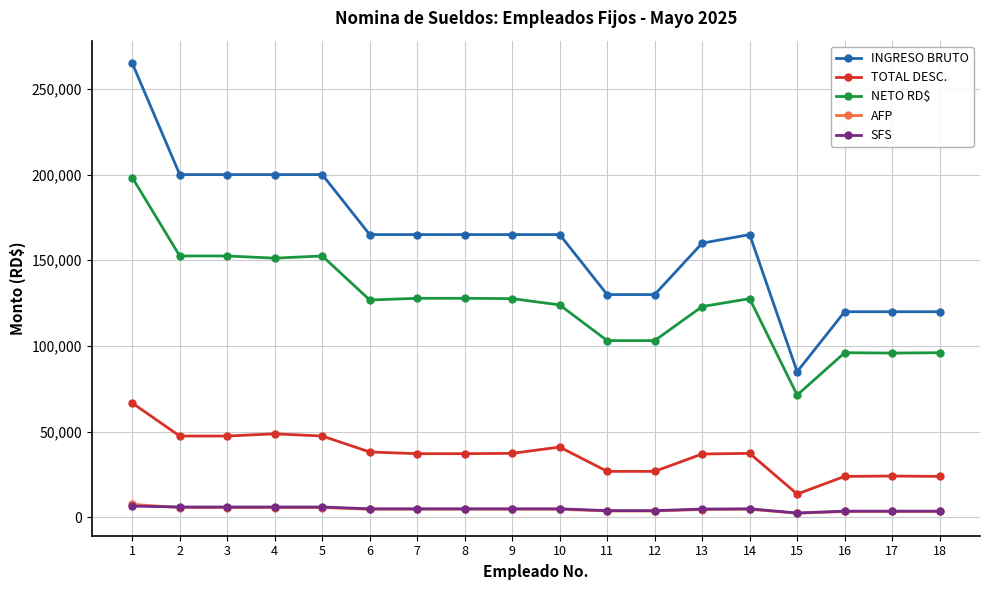

Between 11 and 15, which series saw the biggest shift?

INGRESO BRUTO